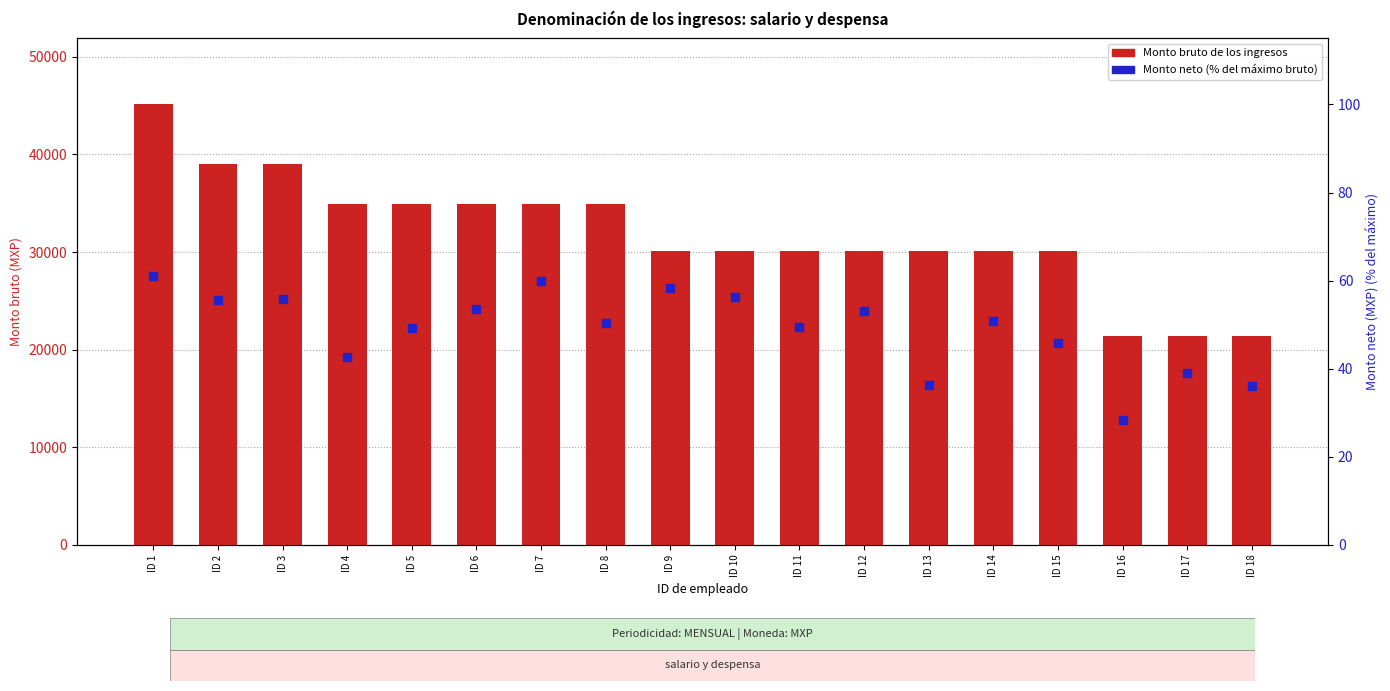

Is the value of Monto bruto de los ingresos at ID 2 greater than the value of Monto neto (% del máximo bruto) at ID 17?

Yes